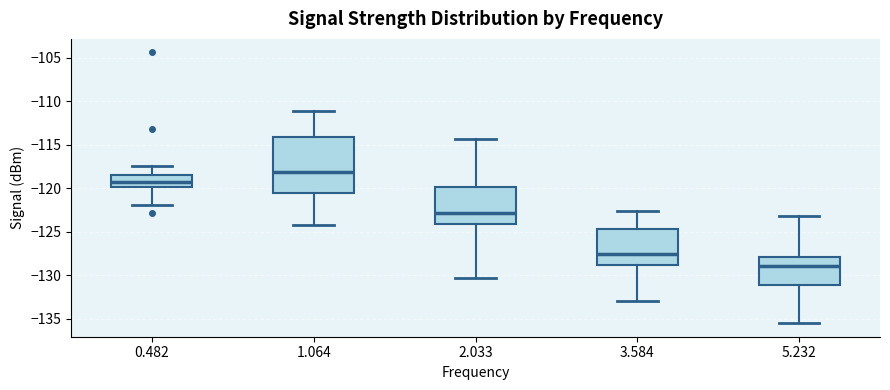

Reading left to right, read every box against the y-axis: the position of its median line, the range the box covers, and the ends of its whiskers. The values are not printed on the chart, so give them approximately, as read against the axis.

0.482: median -119.5, box -120.0 to -118.5, whiskers -122.0 to -117.5
1.064: median -118.0, box -120.5 to -114.0, whiskers -124.0 to -111.0
2.033: median -123.0, box -124.0 to -120.0, whiskers -130.5 to -114.5
3.584: median -127.5, box -129.0 to -124.5, whiskers -133.0 to -122.5
5.232: median -129.0, box -131.0 to -128.0, whiskers -135.5 to -123.0